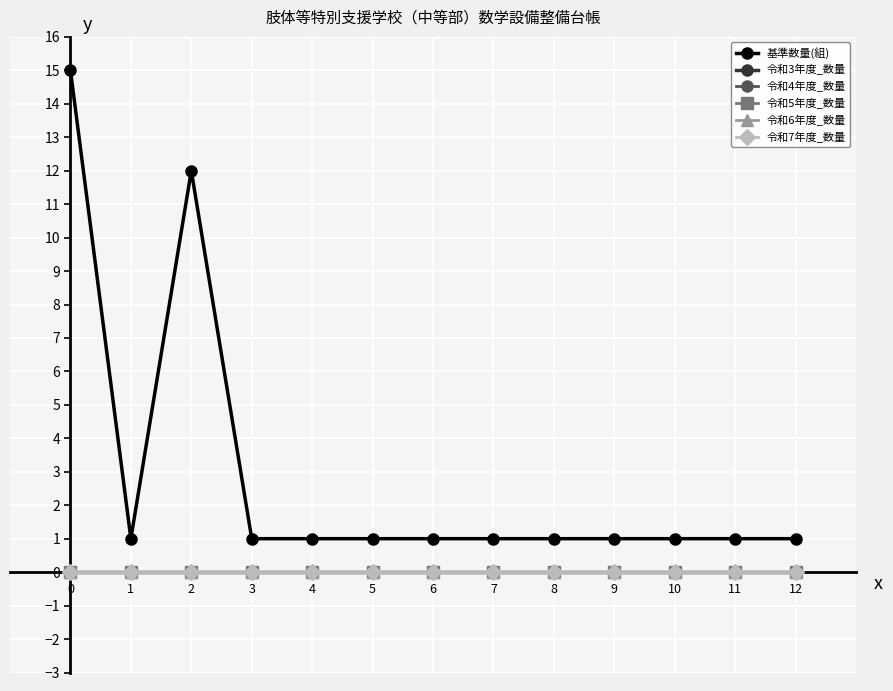

Which series has the largest total across all categories?

基準数量(組)